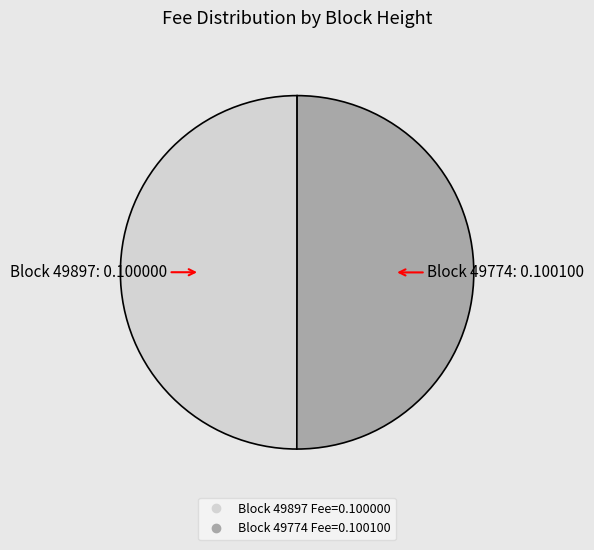

Rank the categories by value from highest to lowest.

49774, 49897